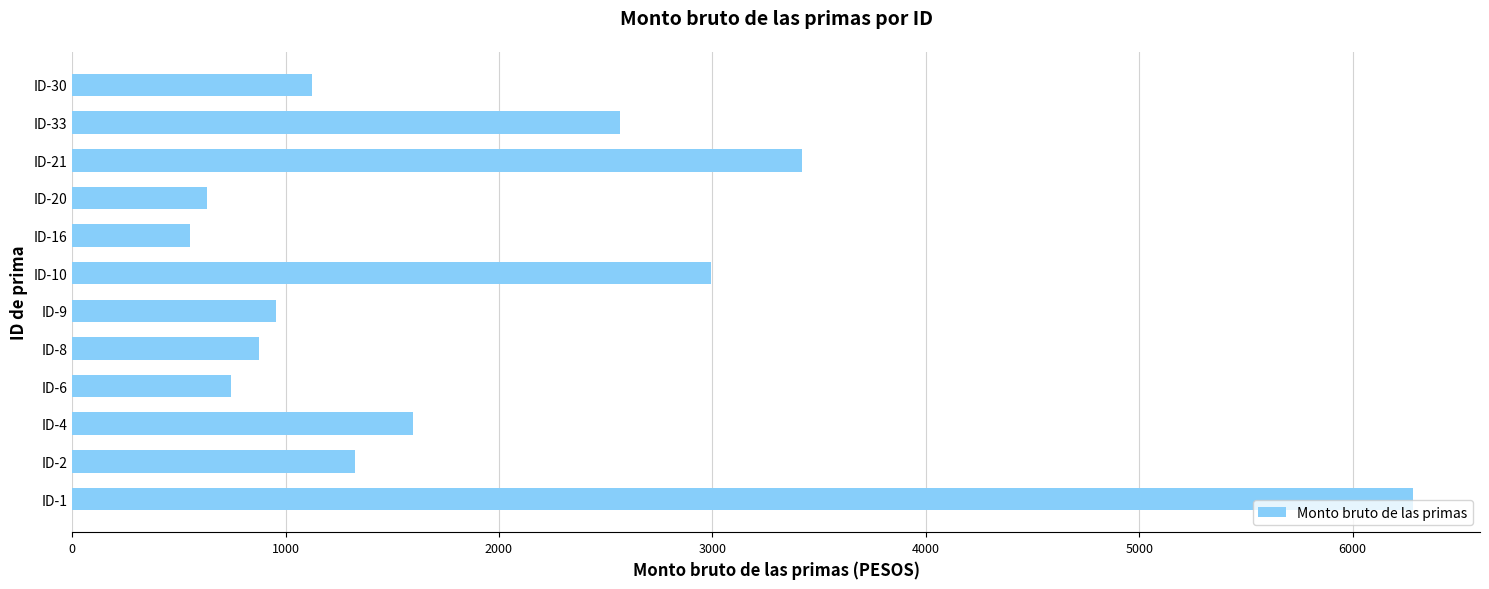

Between ID-16 and ID-9, which is larger?

ID-9